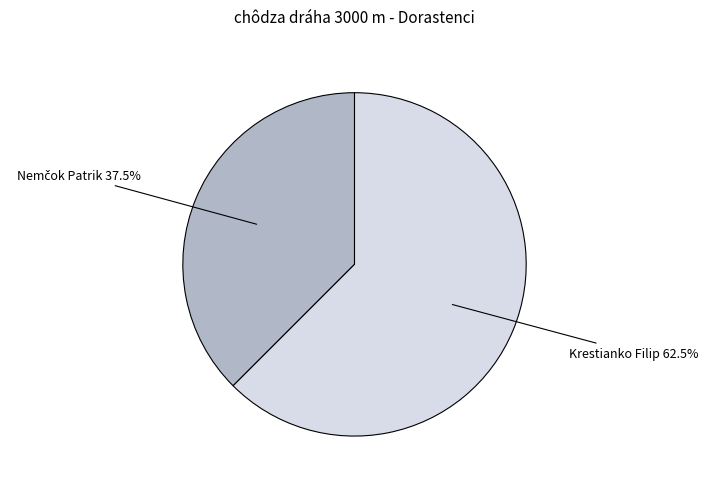

Which slice is the largest?

Krestianko Filip